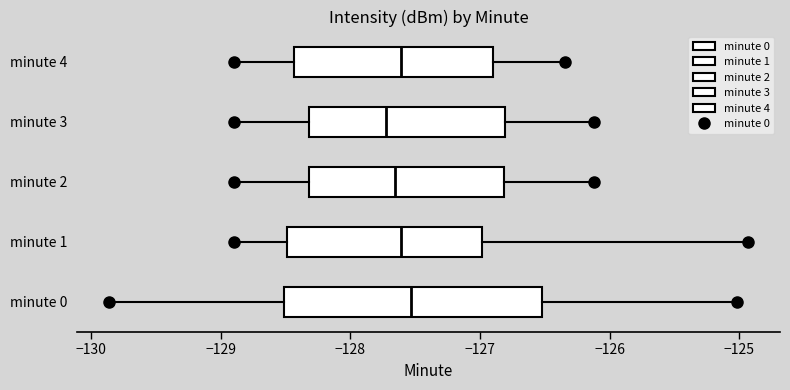

Comparing the boxes themselves (not the whiskers), which one is the widest?

minute 0